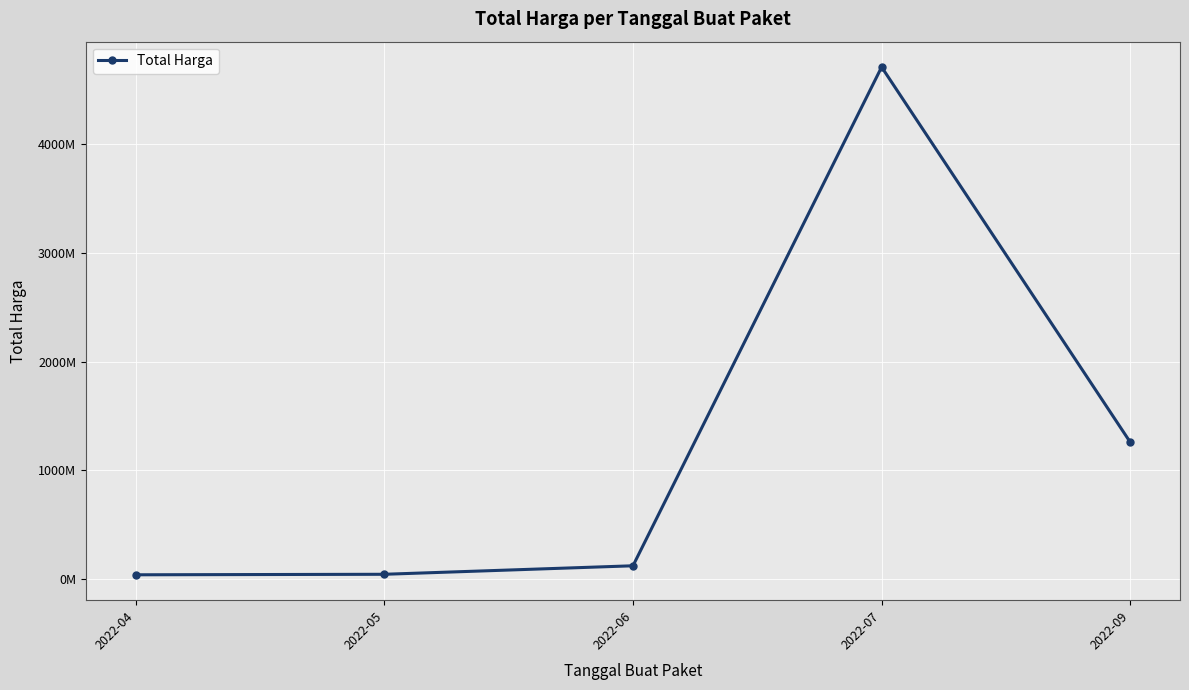

List the labels in order of value, largest first.

2022-07, 2022-09, 2022-06, 2022-05, 2022-04